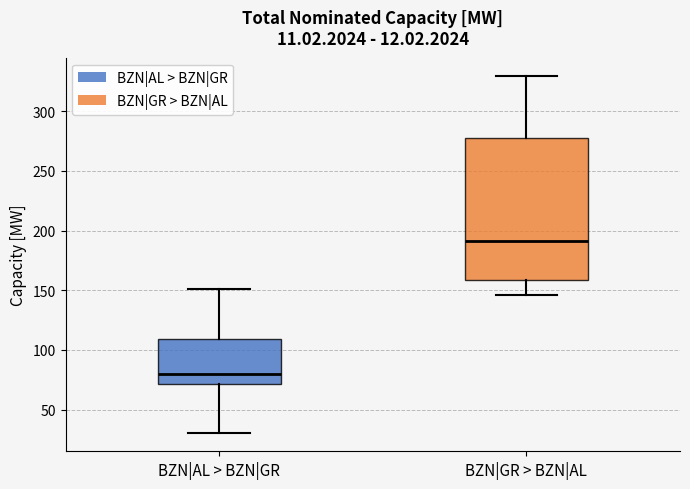

Where does the upper whisker of the box for BZN|AL > BZN|GR end on the y-axis? The values are not printed on the chart, so give them approximately, as read against the axis.

150